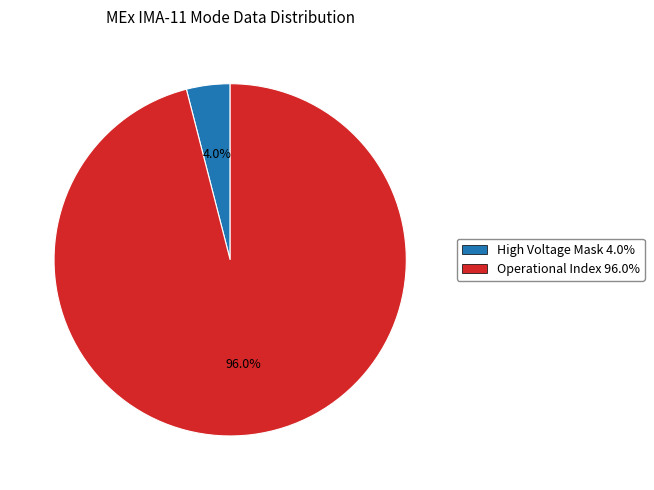

To the nearest percent, what is the difference between the largest and smallest slice percentages?

92%